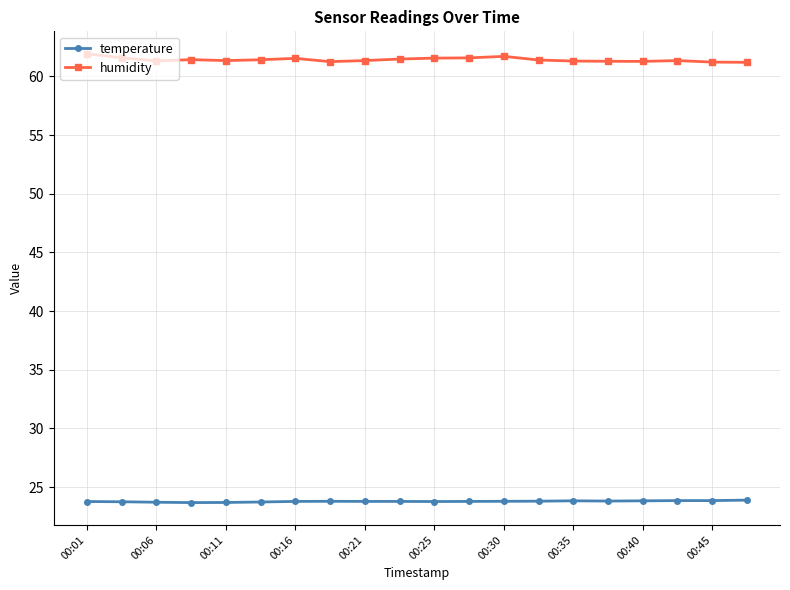

How many lines are shown in the chart?

2